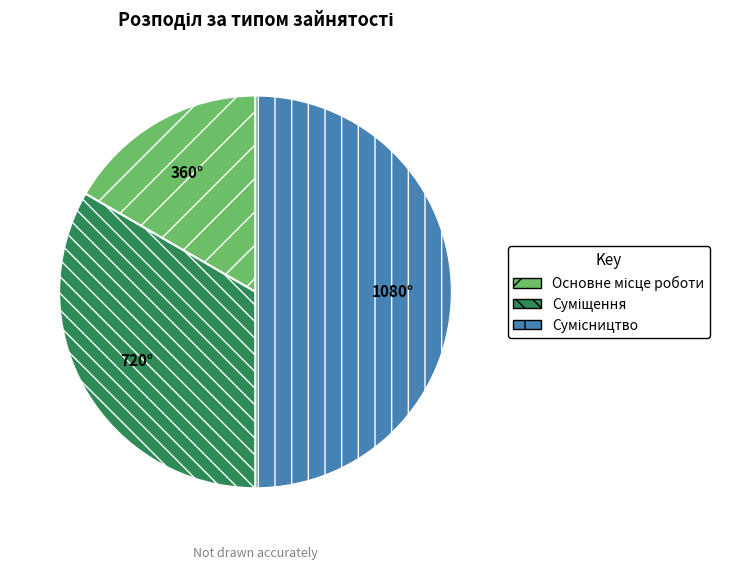

What is the change in value from Суміщення to Сумісництво?

+1